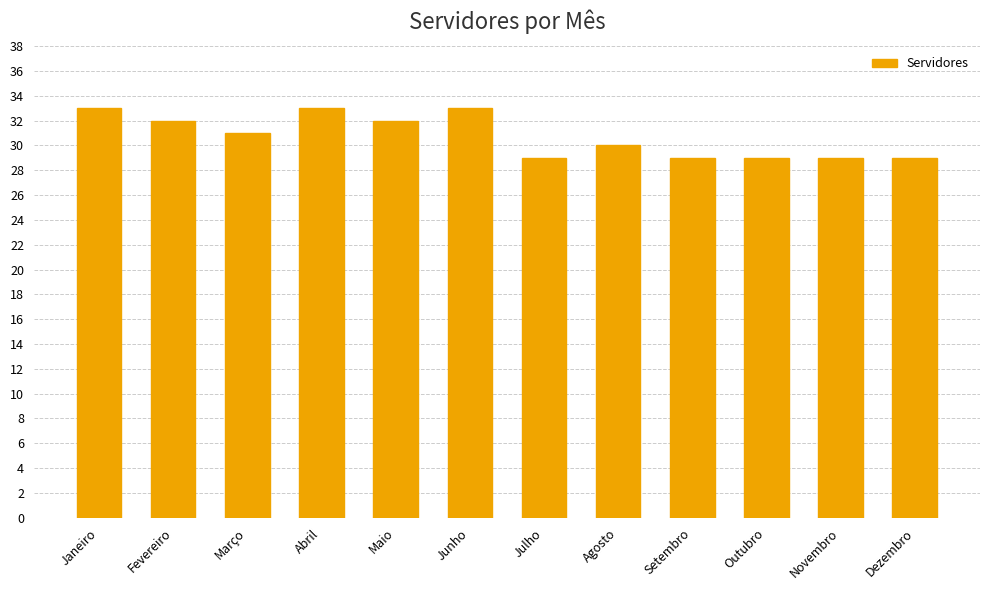

What is the smallest value displayed?

29